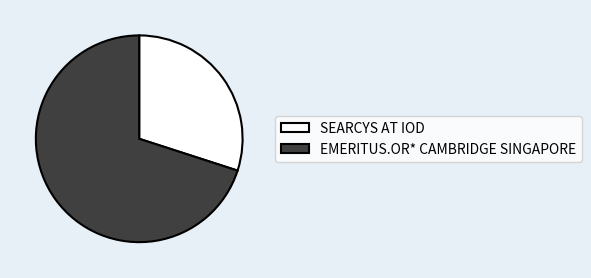

Which slice is the smallest?

SEARCYS AT IOD